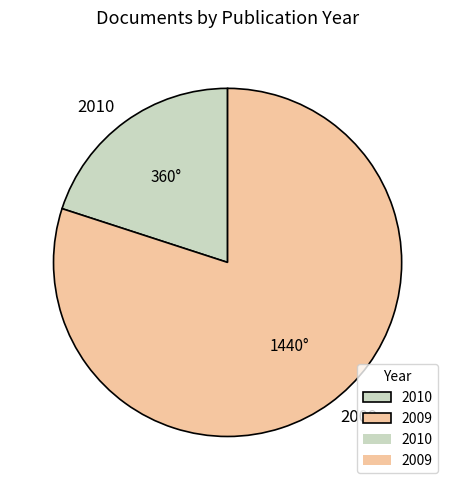

Count the number of slices in the pie.

2